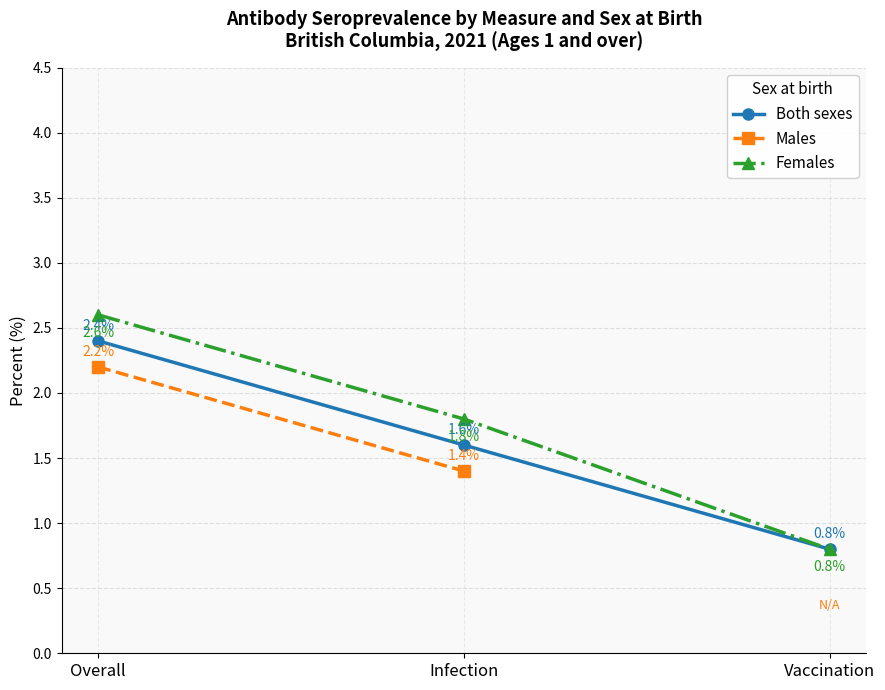

At which label does Males reach its minimum?

Infection